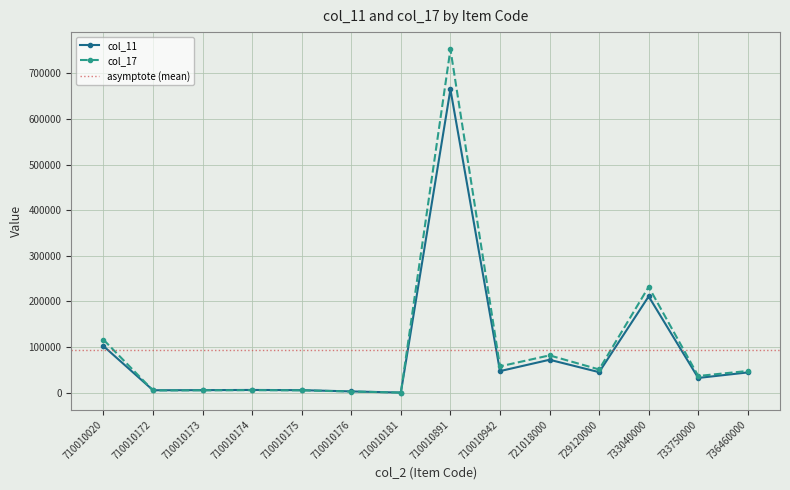

Is the value of col_17 at 733750000 greater than the value of col_11 at 710010891?

No